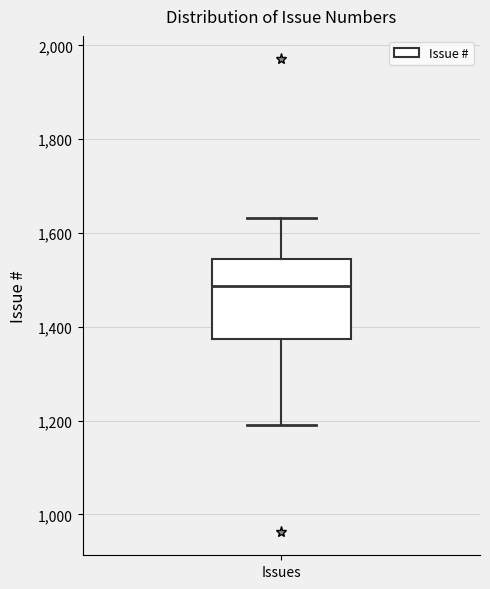

Read this box plot against the y-axis: the position of the median line, the range covered by the box, and the ends of both whiskers. The values are not printed on the chart, so give them approximately, as read against the axis.

median 1480, box 1380 to 1540, whiskers 1200 to 1640